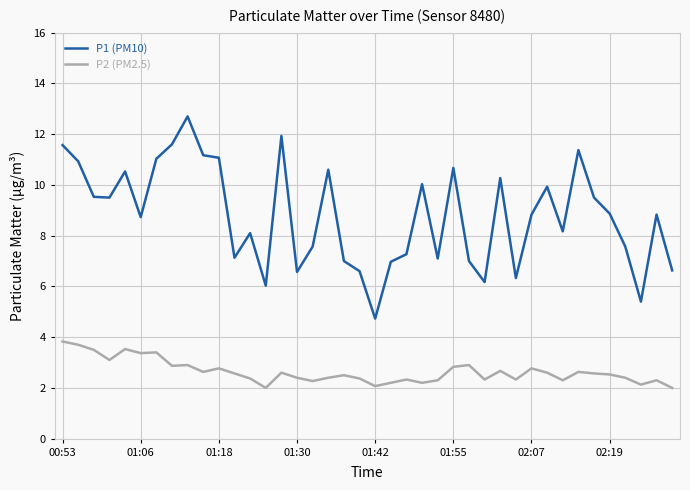

Count the number of categories in the chart.

40